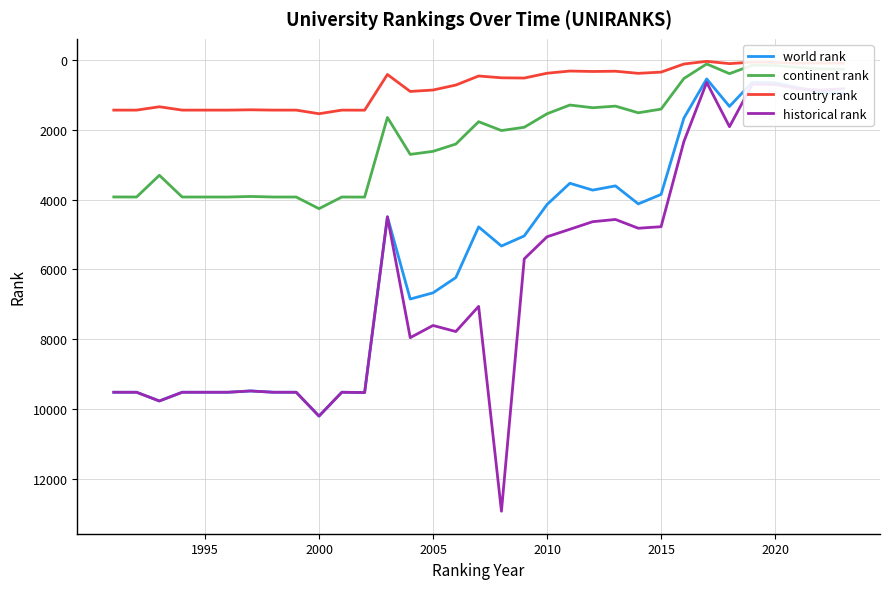

List the series in order of their peak value, lowest first.

country rank, continent rank, world rank, historical rank